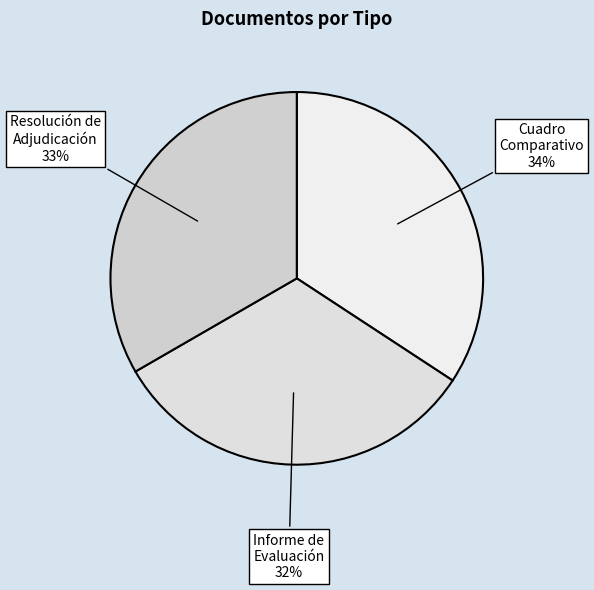

Count the number of slices in the pie.

3